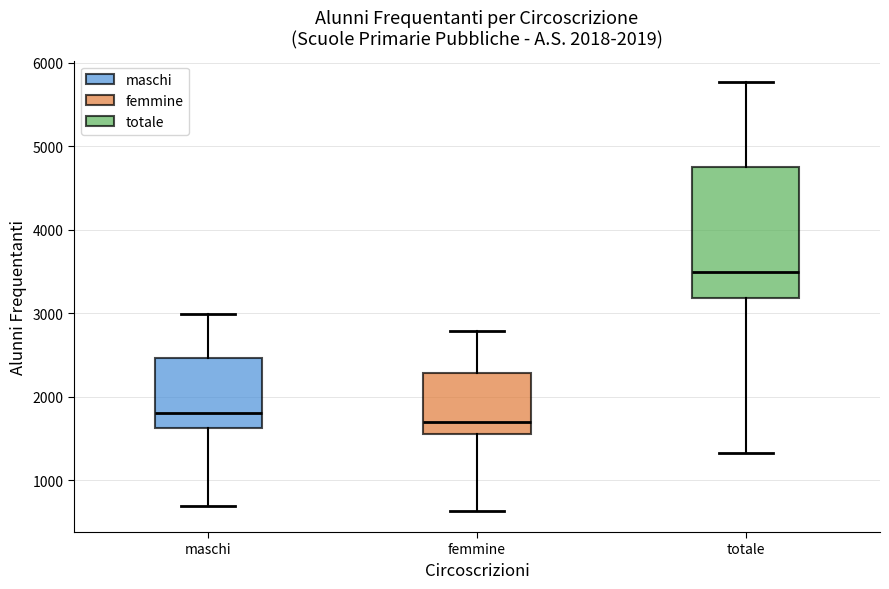

Reading left to right, transcribe this box plot: for each box, give where its median line is, the range the box spans, and where its two whiskers end, as read against the y-axis. The values are not printed on the chart, so give them approximately, as read against the axis.

maschi: median 1800, box 1600 to 2500, whiskers 700 to 3000
femmine: median 1700, box 1600 to 2300, whiskers 600 to 2800
totale: median 3500, box 3200 to 4800, whiskers 1300 to 5800